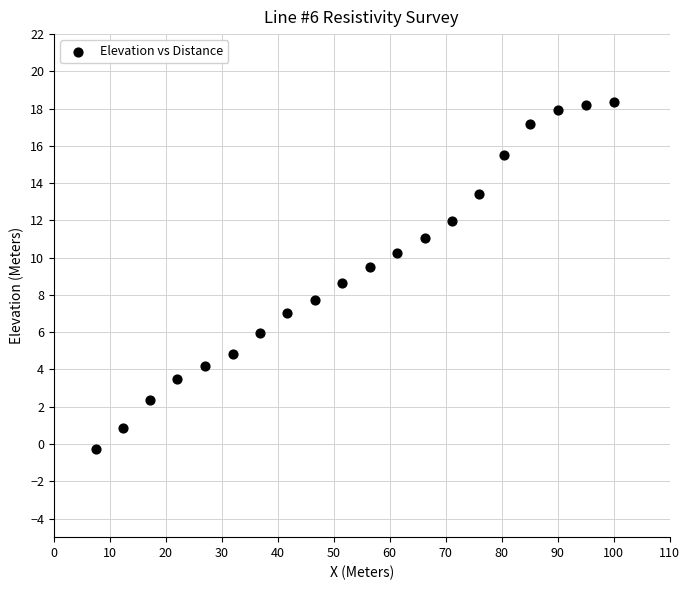

What is the range of X values (max minus min)?

92.4